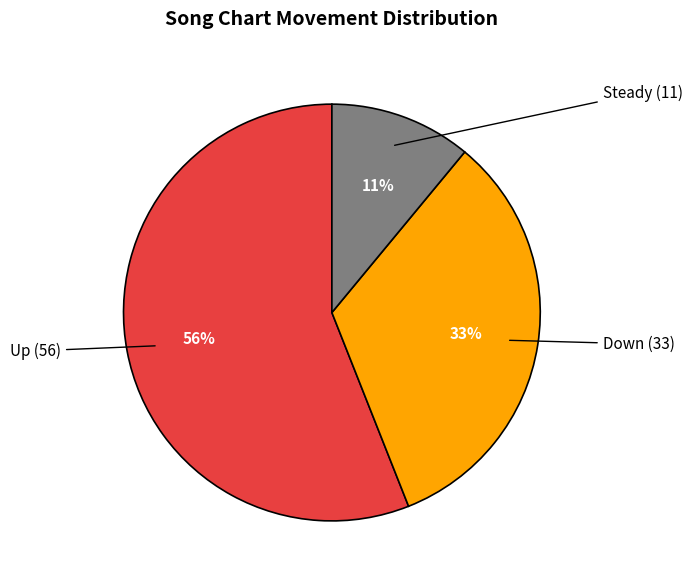

Which slice is the largest?

Up (56)